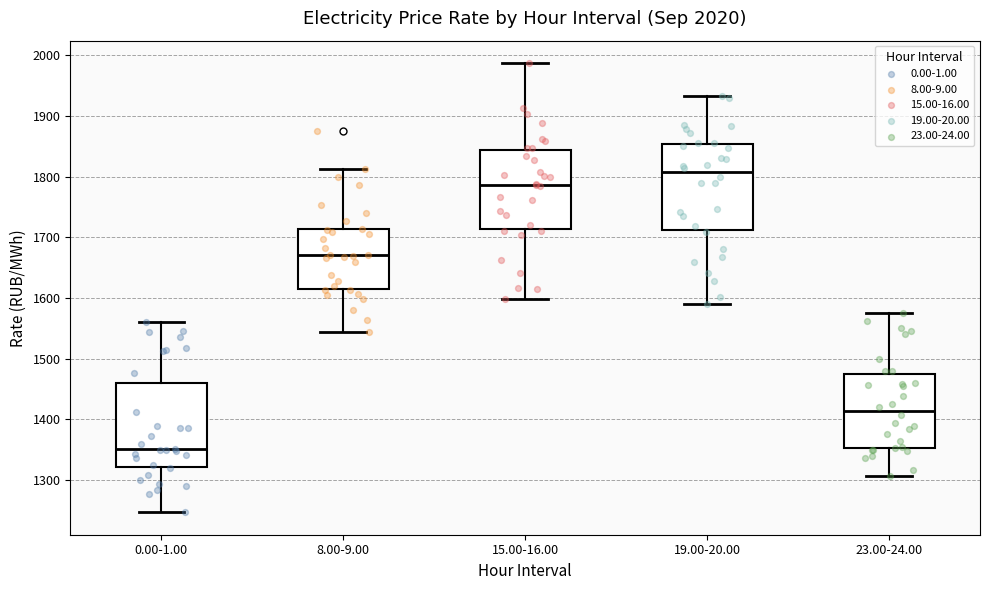

Which box has the highest median line?

19.00-20.00